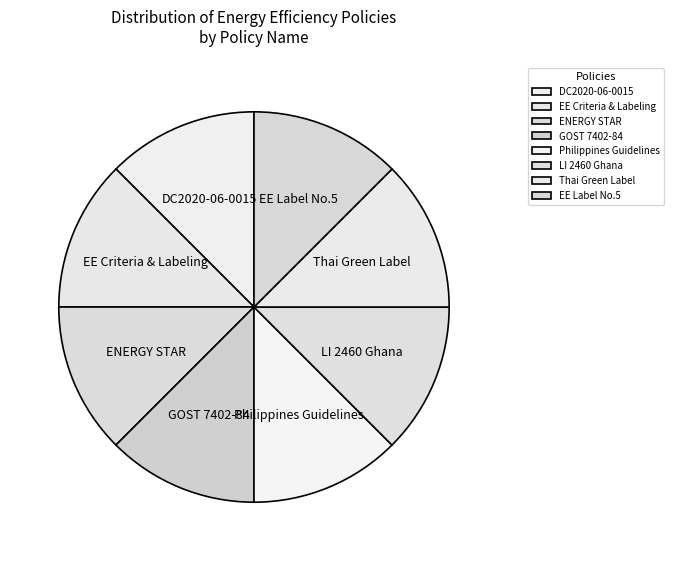

Combined, do ENERGY STAR and DC2020-06-0015 account for over 50%?

No